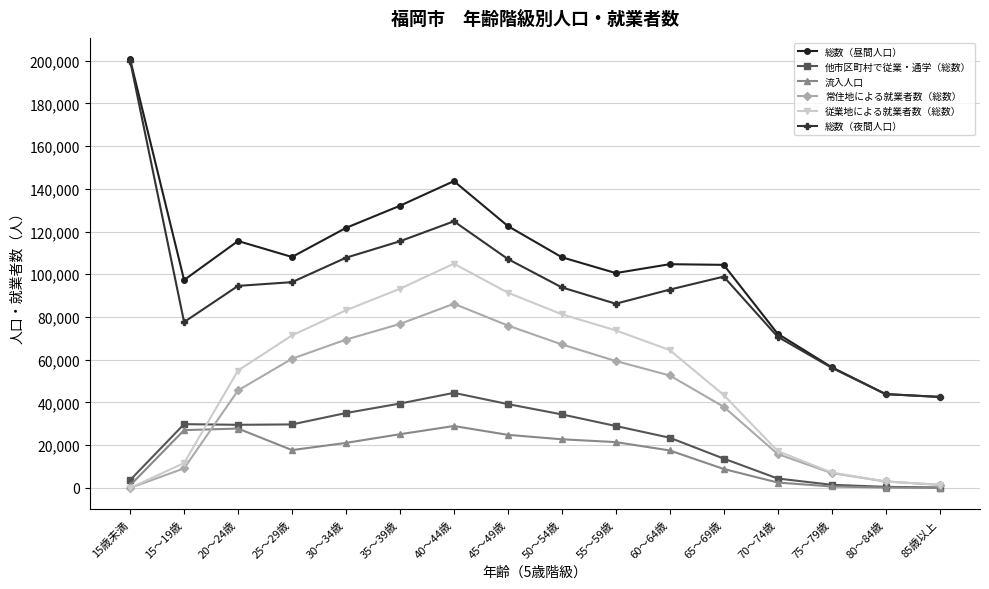

Which series has the largest range (max minus min)?

総数（昼間人口）